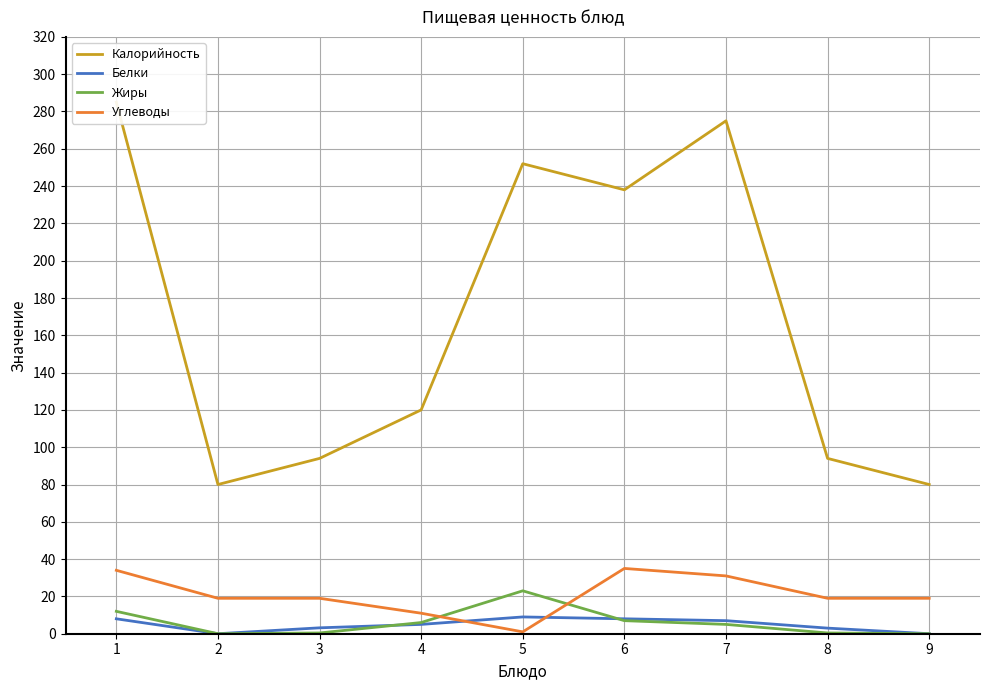

What is the approximate value of Жиры at 3?

0.4